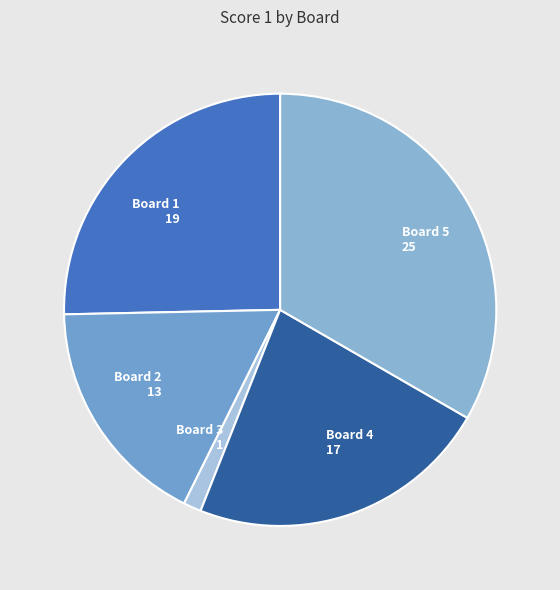

Is there any slice that represents more than half of the pie?

No